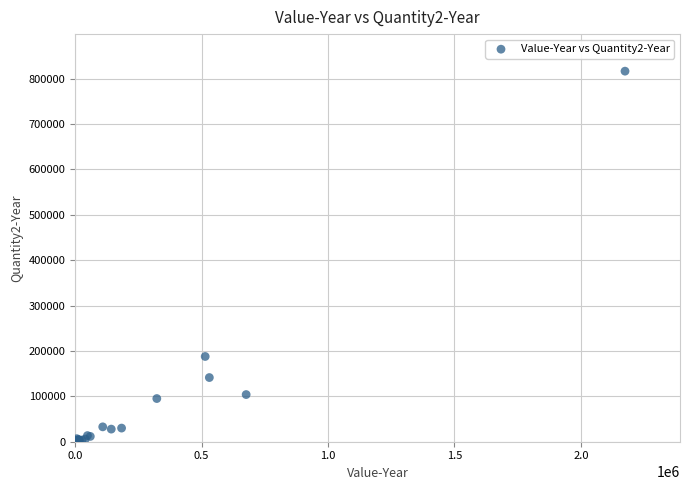

What Y value in the scatter plot is closest to 408332?

187878